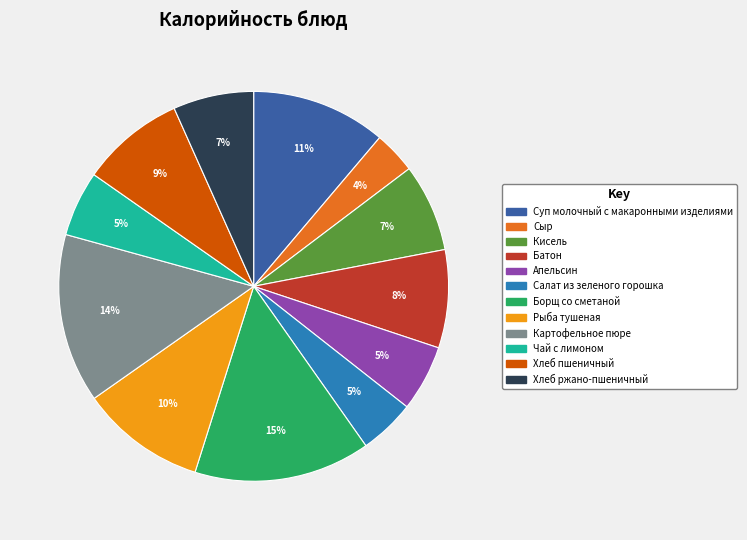

Count the number of slices in the pie.

12